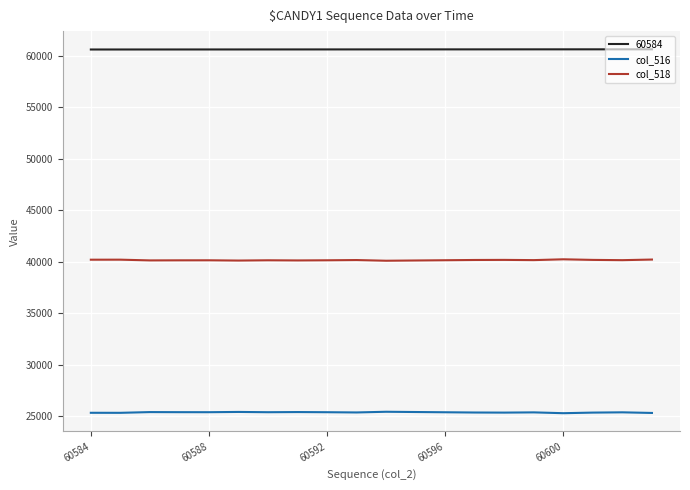

How many categories are shown in the chart?

20